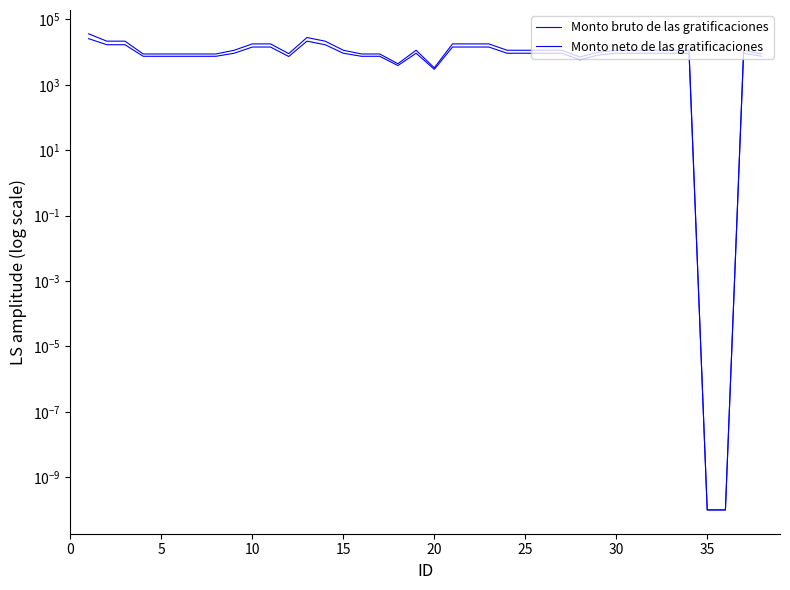

How many lines are shown in the chart?

2